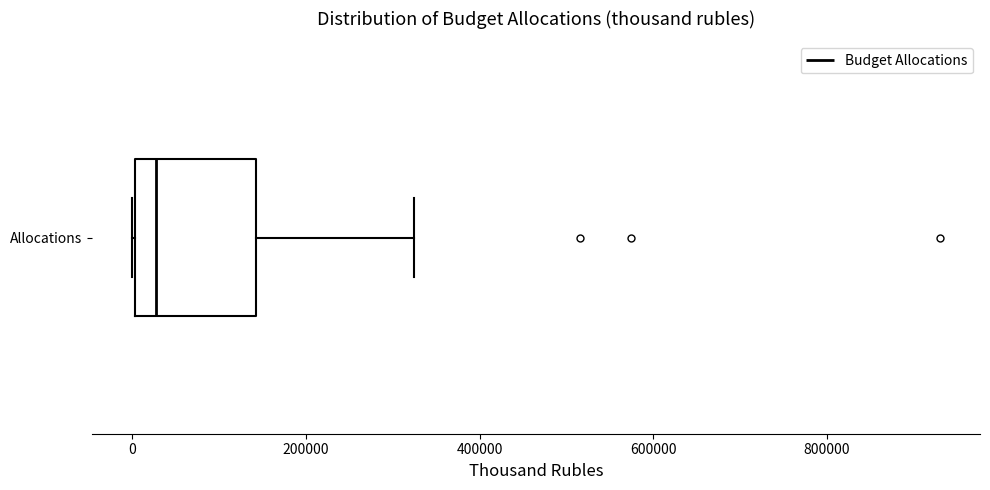

Transcribe this box plot: give where the median line is, the range the box spans, and where the two whiskers end, as read against the x-axis. The values are not printed on the chart, so give them approximately, as read against the axis.

median 20000, box 0 to 140000, whiskers 0 to 320000